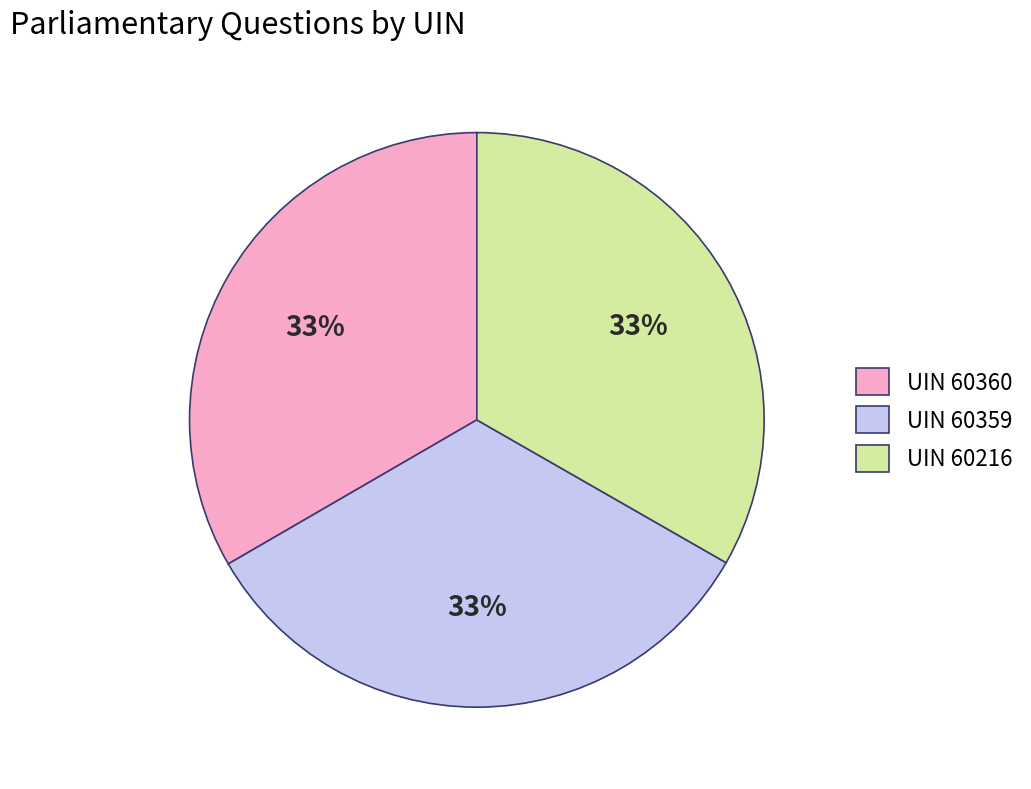

Does UIN 60359 represent more than half of the total?

No